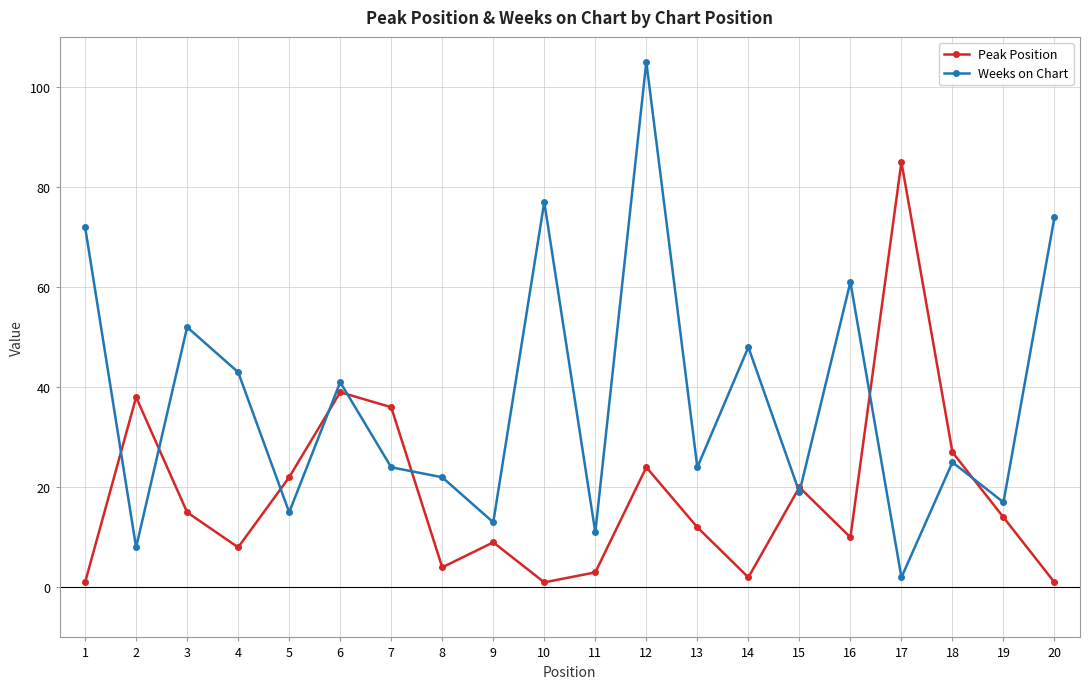

In Weeks on Chart, how many points are lower than both neighbors (excluding endpoints)?

8